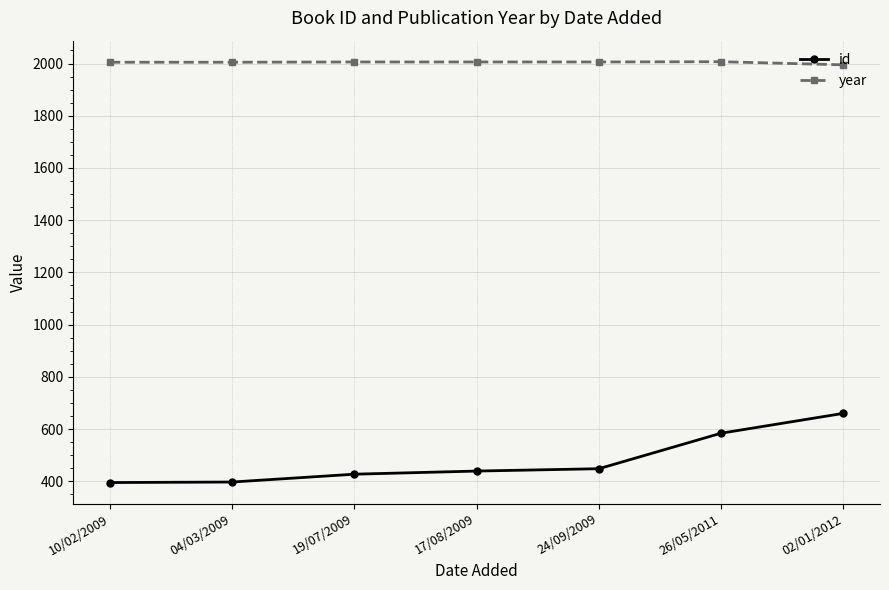

The value of id at 02/01/2012 is 339. True or false?

False